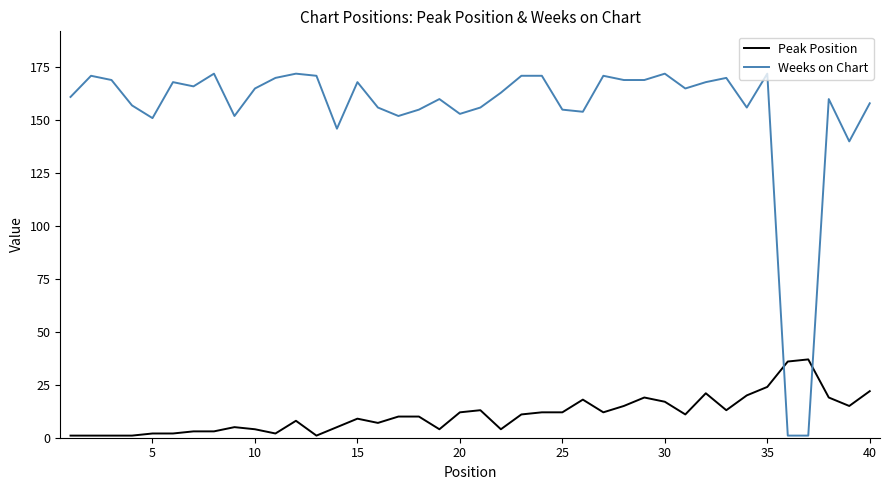

Which series has the largest total across all categories?

Weeks on Chart